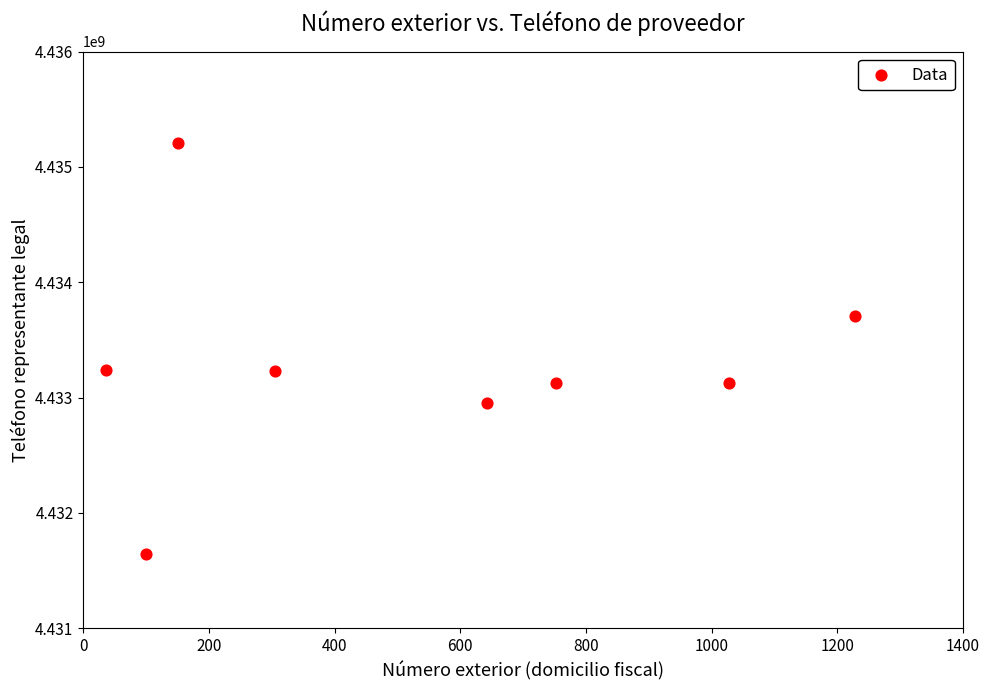

What is the range of X values (max minus min)?

1191